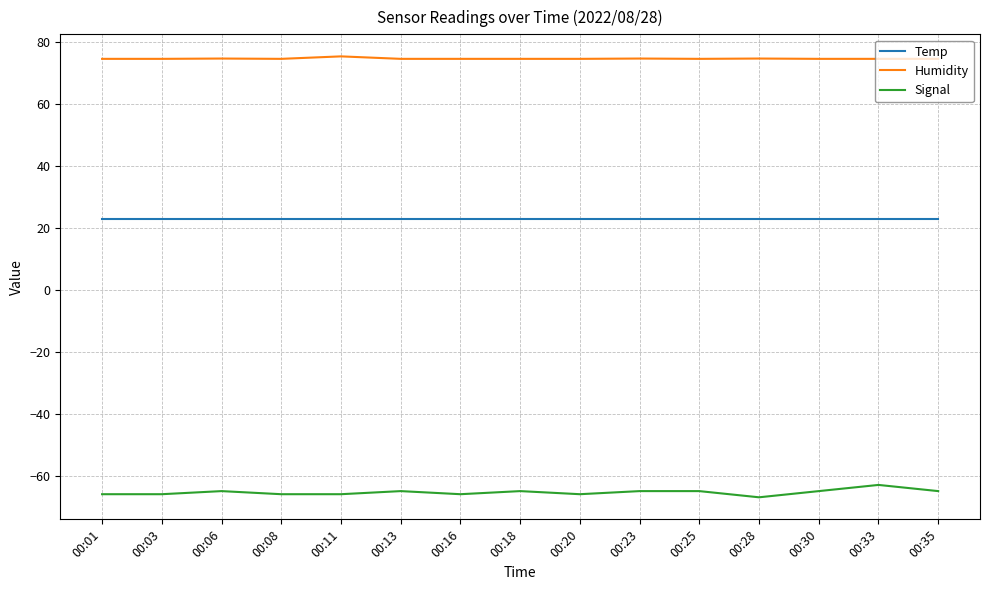

What is the lowest value of the Temp series?

23.0